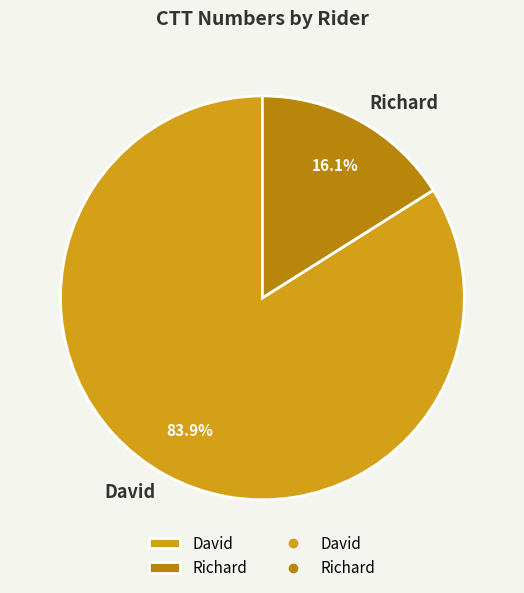

Which category has the smallest portion of the pie?

Richard